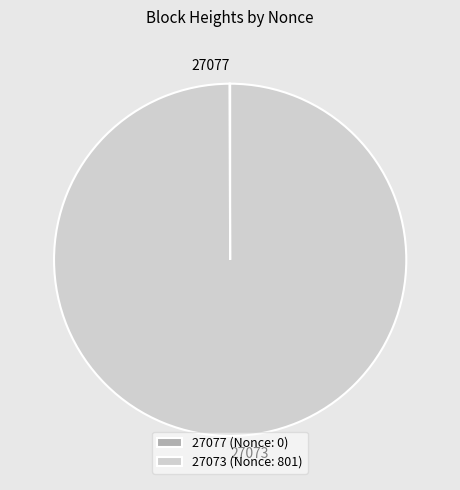

True or false: 27073 accounts for 100% of the total.

True